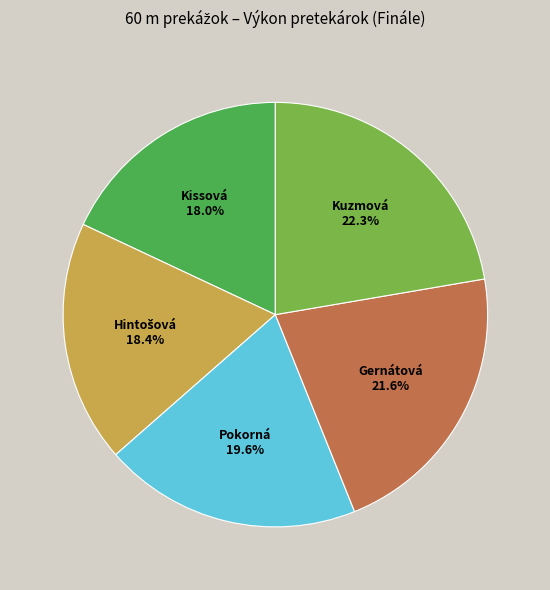

Is there a majority slice in this chart?

No